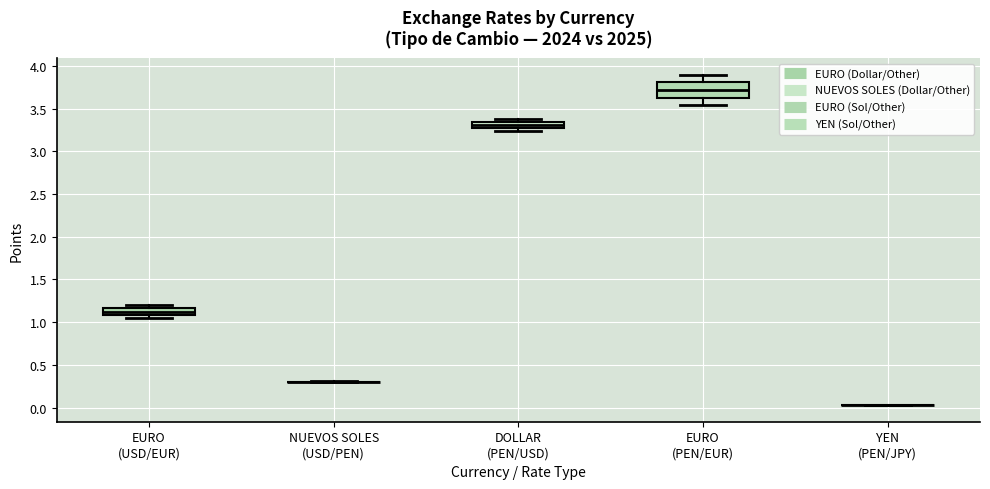

Where is the lower edge of the box for EURO (USD/EUR) on the y-axis? The values are not printed on the chart, so give them approximately, as read against the axis.

1.10